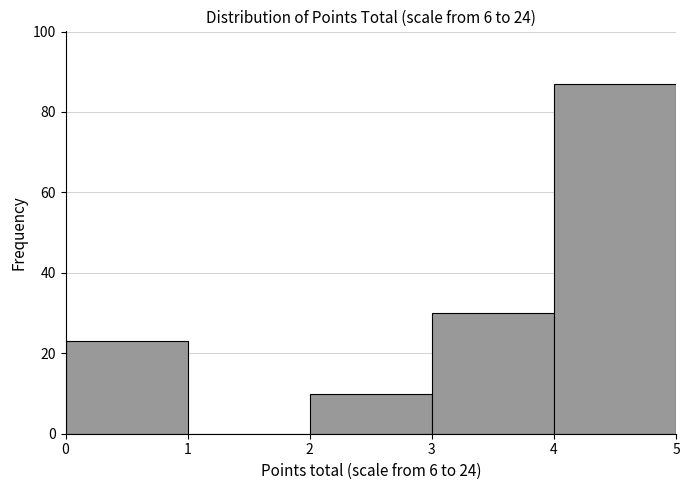

Reading left to right, list every bar in this chart as the range it spans on the x-axis followed by its height. The values are not printed on the chart, so give them approximately, as read against the axis.

0 to 1: 24
1 to 2: 0
2 to 3: 10
3 to 4: 30
4 to 5: 88